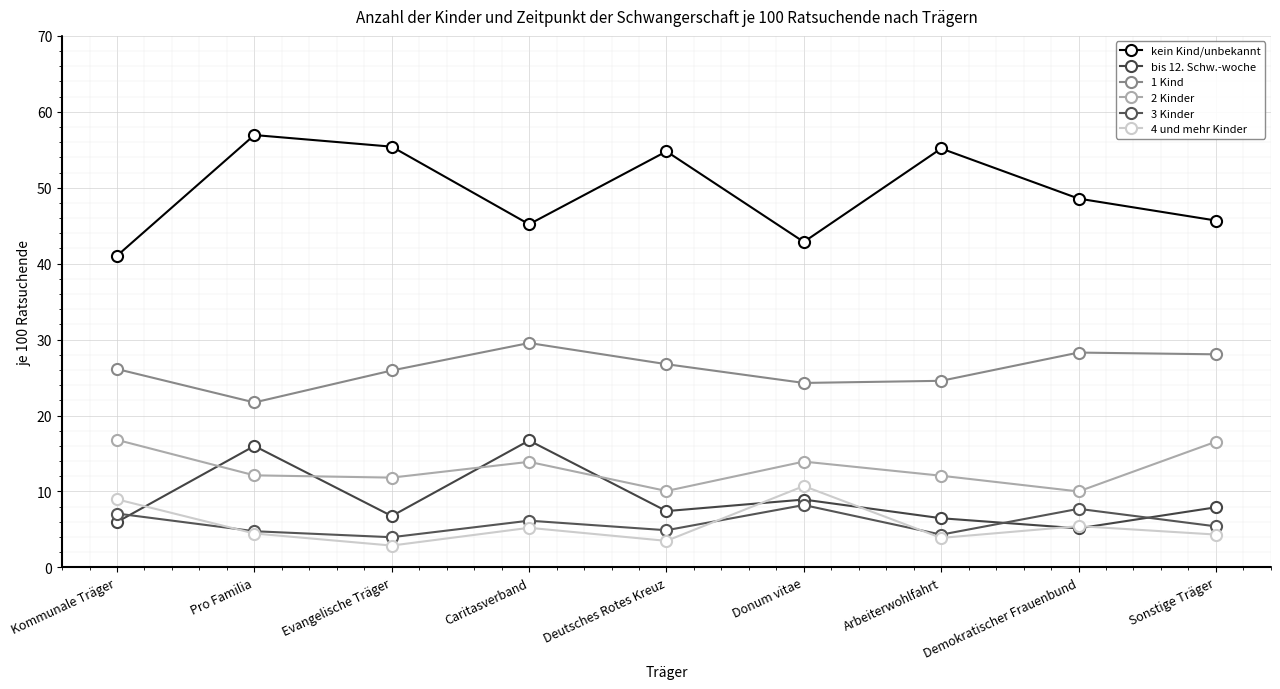

The value of kein Kind/unbekannt at Caritasverband is 45.2. True or false?

True